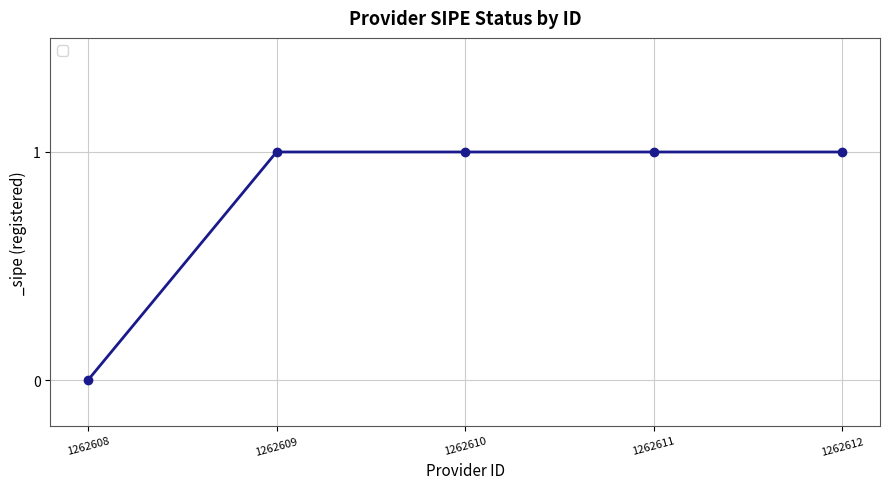

True or false: the data has more than 2 interior local peaks.

False